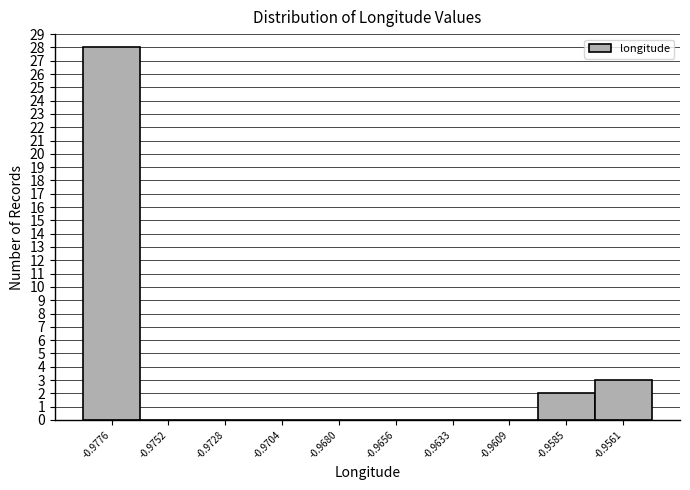

Reading right to left, extract all data points from this chart.

-0.9561=3	-0.9585=2	-0.9609=0	-0.9633=0	-0.9656=0	-0.9680=0	-0.9704=0	-0.9728=0	-0.9752=0	-0.9776=28